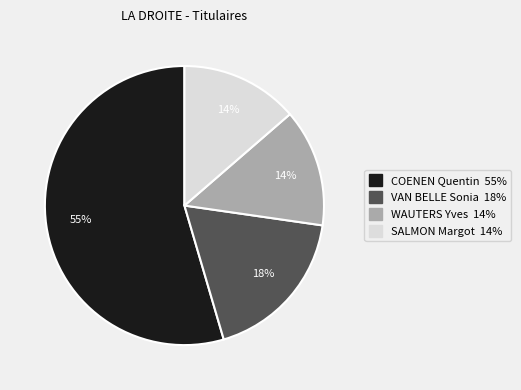

To the nearest percent, what percentage of the pie is SALMON Margot?

14%